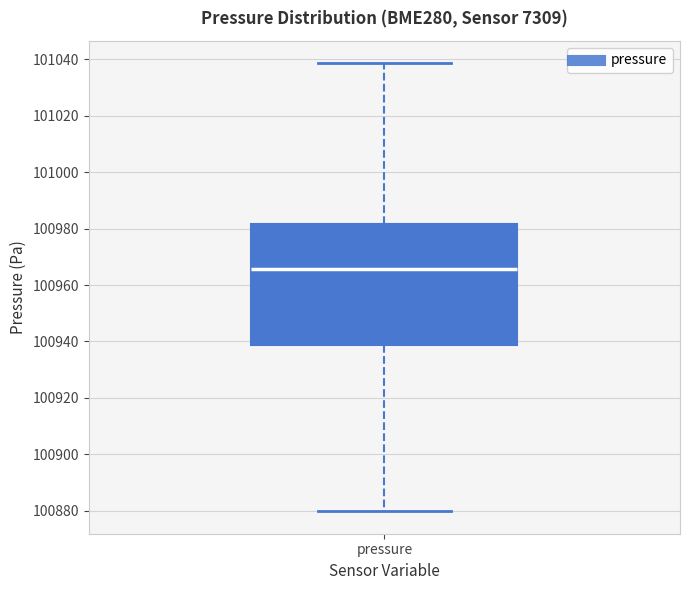

Where is the upper edge of the box for pressure on the y-axis? The values are not printed on the chart, so give them approximately, as read against the axis.

100982